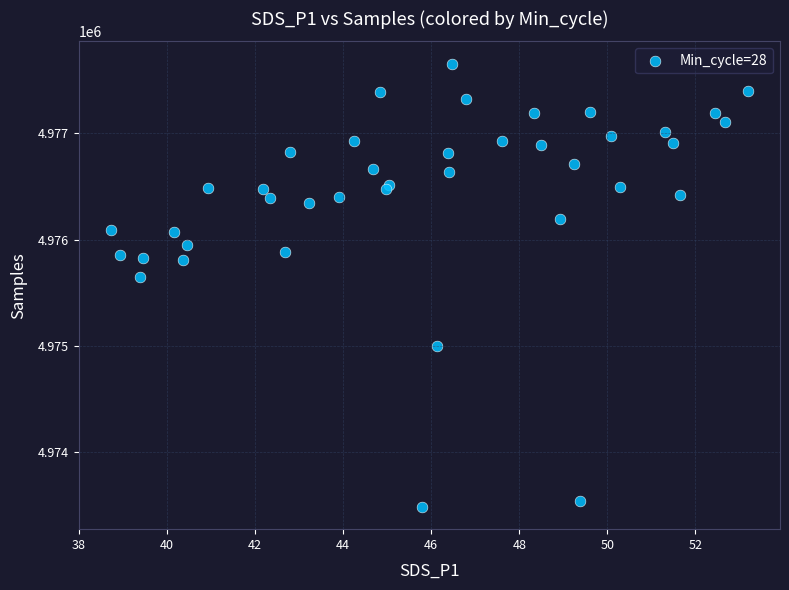

What Y value in the scatter plot is closest to 4975569?

4975649